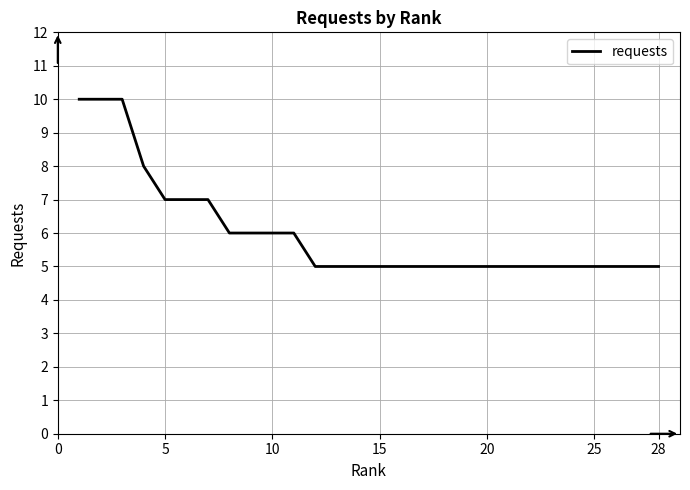

What is the greatest value displayed?

10